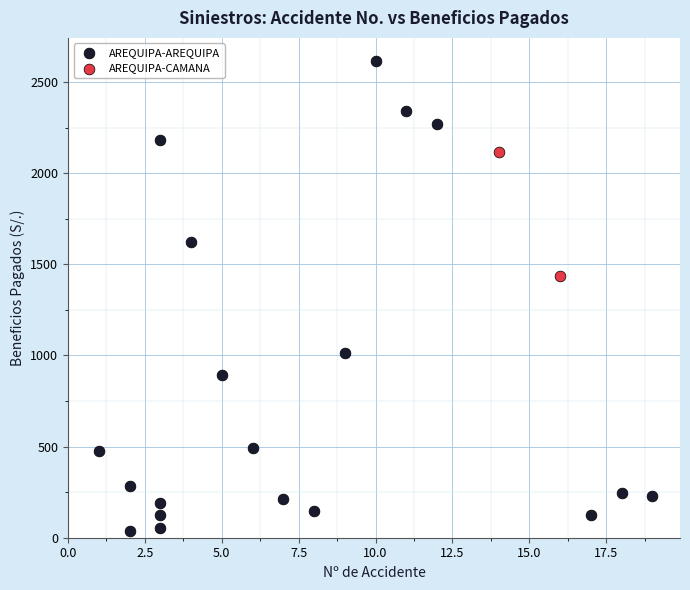

Which series contains the highest Y value?

AREQUIPA-AREQUIPA